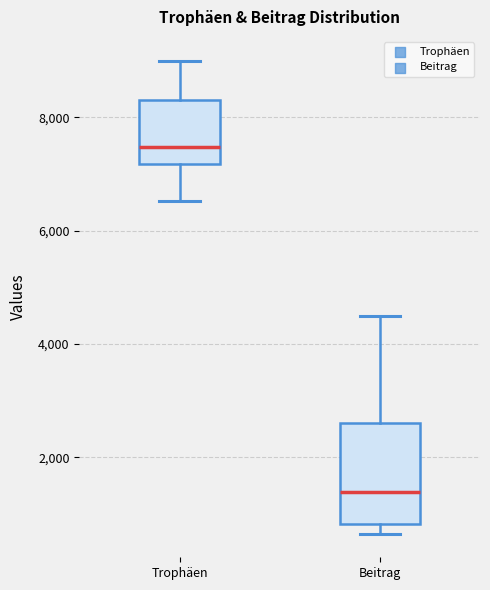

Reading left to right, transcribe this box plot: for each box, give where its median line is, the range the box spans, and where its two whiskers end, as read against the y-axis. The values are not printed on the chart, so give them approximately, as read against the axis.

Trophäen: median 7400, box 7200 to 8400, whiskers 6600 to 9000
Beitrag: median 1400, box 800 to 2600, whiskers 600 to 4600